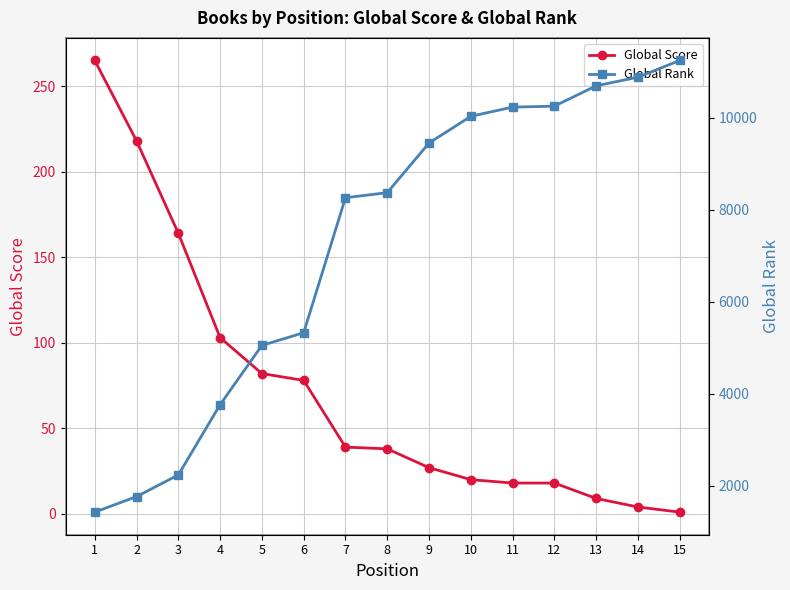

Which category has the highest value in the Global Rank series?

15